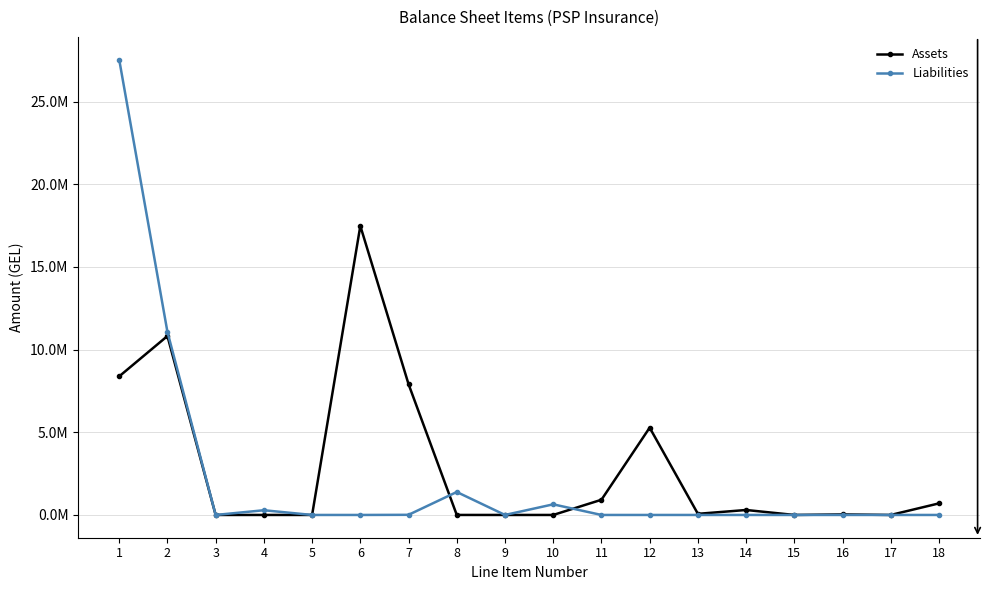

What are all the series names shown in the legend?

Assets, Liabilities